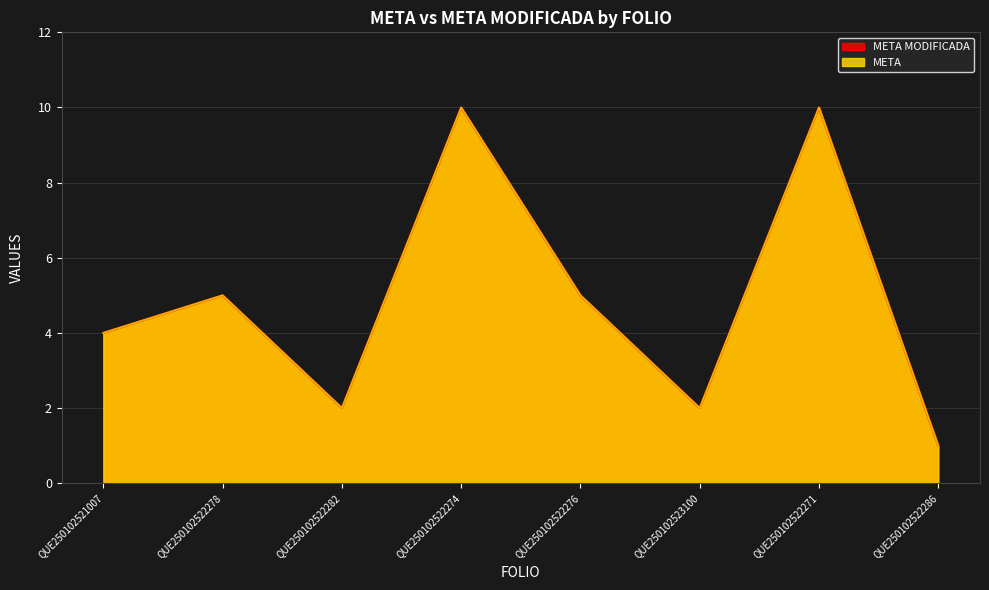

How many values are below 5?

4